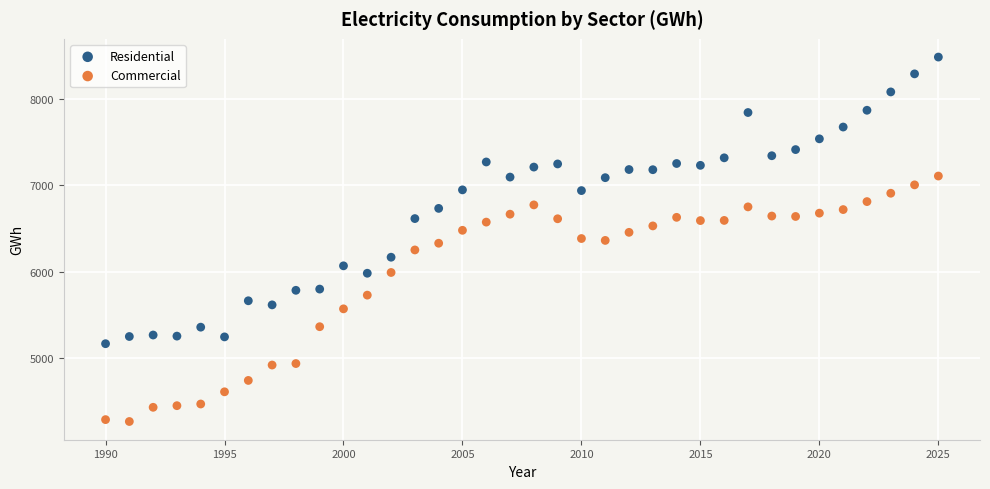

Across all data points, what is the range of X values (max minus min)?

35.0